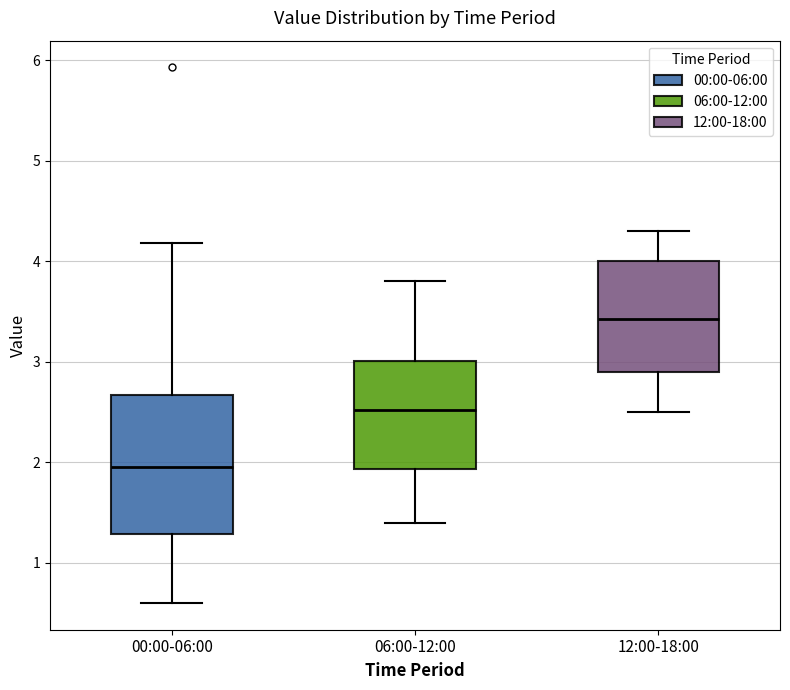

Which box is the tallest, from its lower edge to its upper edge?

00:00-06:00